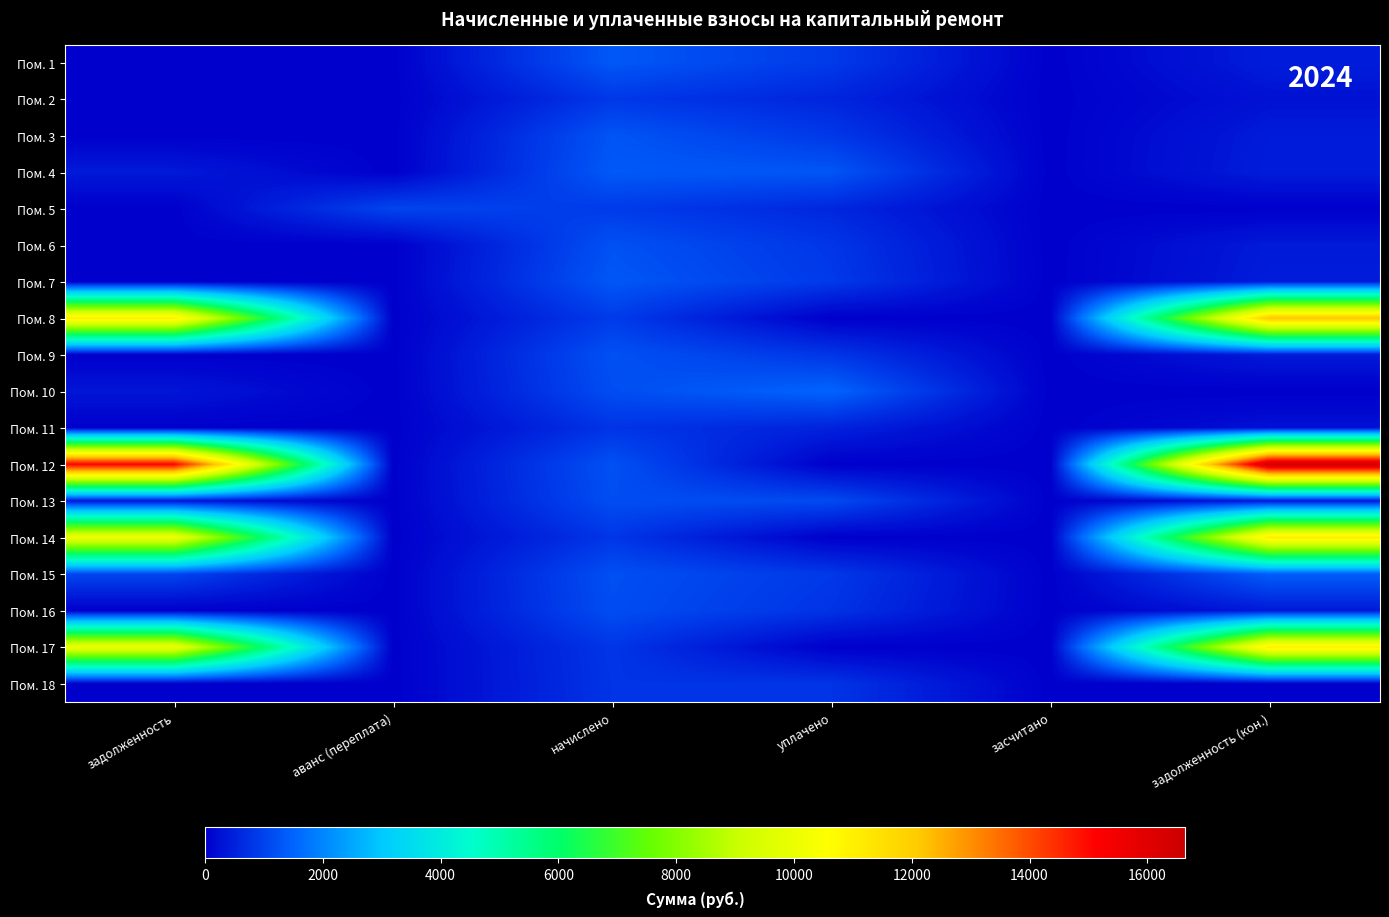

Reading right to left, list all the values displayed in this chart.

Пом. 1: задолженность (кон.)=439.6	засчитано=0.0	уплачено=879.2	начислено=1318.7	аванс (переплата)=0.0	задолженность=0.0
Пом. 2: задолженность (кон.)=281.1	засчитано=0.0	уплачено=562.2	начислено=843.3	аванс (переплата)=0.0	задолженность=0.0
Пом. 3: задолженность (кон.)=422.4	засчитано=0.0	уплачено=844.7	начислено=1267.1	аванс (переплата)=0.0	задолженность=0.0
Пом. 4: задолженность (кон.)=446.5	засчитано=0.0	уплачено=1286.3	начислено=1339.4	аванс (переплата)=0.0	задолженность=393.3
Пом. 5: задолженность (кон.)=0.0	засчитано=0.0	уплачено=592.5	начислено=888.8	аванс (переплата)=1044.0	задолженность=0.0
Пом. 6: задолженность (кон.)=406.5	засчитано=0.0	уплачено=813.0	начислено=1219.5	аванс (переплата)=0.0	задолженность=0.0
Пом. 7: задолженность (кон.)=435.4	засчитано=0.0	уплачено=870.9	начислено=1306.3	аванс (переплата)=0.0	задолженность=0.0
Пом. 8: задолженность (кон.)=12176.7	засчитано=0.0	уплачено=0.0	начислено=890.9	аванс (переплата)=0.0	задолженность=11063.4
Пом. 9: задолженность (кон.)=405.8	засчитано=0.0	уплачено=811.6	начислено=1217.5	аванс (переплата)=0.0	задолженность=0.0
Пом. 10: задолженность (кон.)=0.0	засчитано=0.0	уплачено=1500.1	начислено=1159.6	аванс (переплата)=0.0	задолженность=340.5
Пом. 11: задолженность (кон.)=262.5	засчитано=0.0	уплачено=525.0	начислено=787.5	аванс (переплата)=0.0	задолженность=0.0
Пом. 12: задолженность (кон.)=16640.2	засчитано=0.0	уплачено=0.0	начислено=1217.5	аванс (переплата)=0.0	задолженность=15118.8
Пом. 13: задолженность (кон.)=388.6	засчитано=0.0	уплачено=1119.5	начислено=1165.8	аванс (переплата)=0.0	задолженность=342.4
Пом. 14: задолженность (кон.)=11131.4	засчитано=0.0	уплачено=0.0	начислено=814.4	аванс (переплата)=0.0	задолженность=10113.6
Пом. 15: задолженность (кон.)=1402.2	засчитано=0.0	уплачено=853.8	начислено=1190.6	аванс (переплата)=0.0	задолженность=1049.8
Пом. 16: задолженность (кон.)=386.5	засчитано=0.0	уплачено=773.1	начислено=1159.6	аванс (переплата)=0.0	задолженность=0.0
Пом. 17: задолженность (кон.)=11074.6	засчитано=0.0	уплачено=0.0	начислено=810.3	аванс (переплата)=0.0	задолженность=10062.0
Пом. 18: задолженность (кон.)=0.0	засчитано=0.0	уплачено=785.5	начислено=785.5	аванс (переплата)=0.0	задолженность=0.0